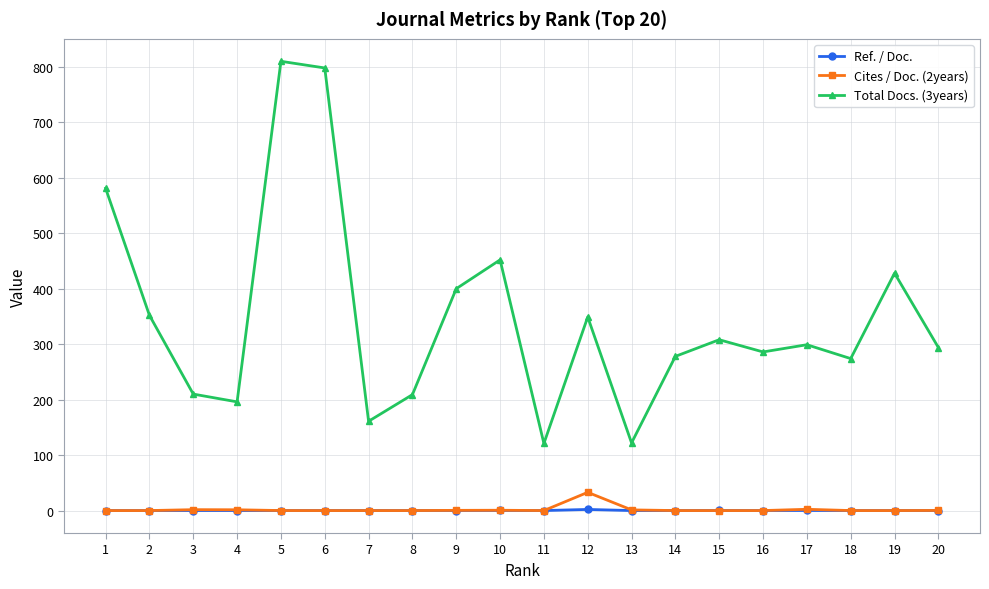

At which label does Total Docs. (3years) first exceed 299?

1